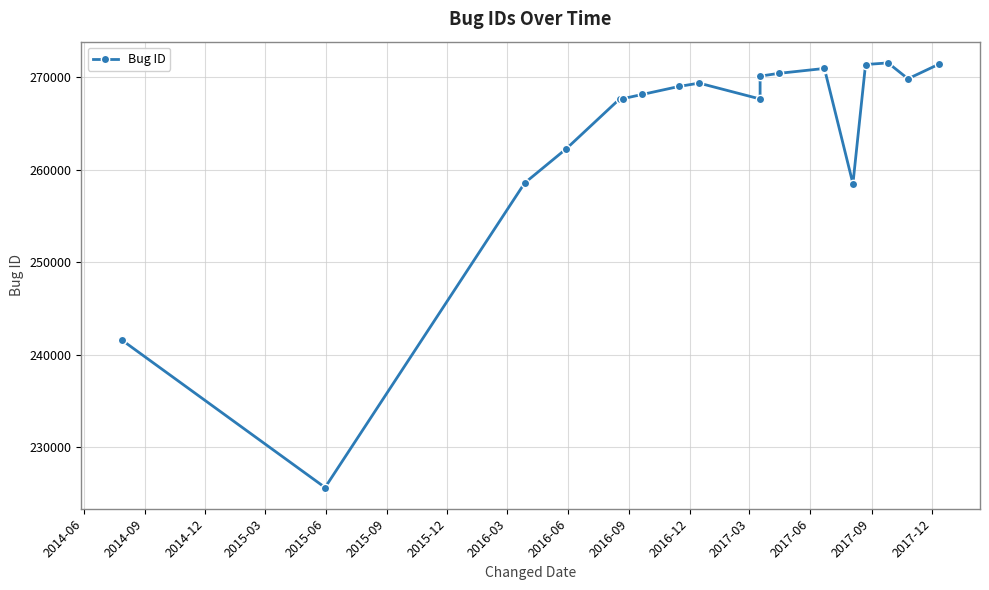

What is the difference between the second highest and second lowest values?

29862